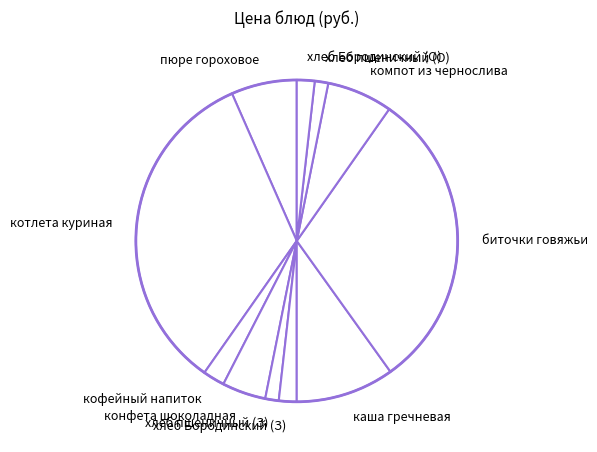

Which has a higher value, конфета шоколадная or котлета куриная?

котлета куриная